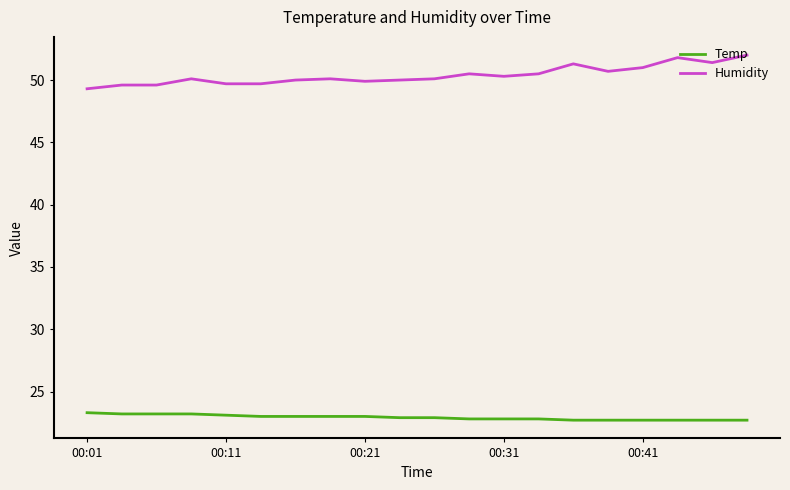

Which series has the largest range (max minus min)?

Humidity